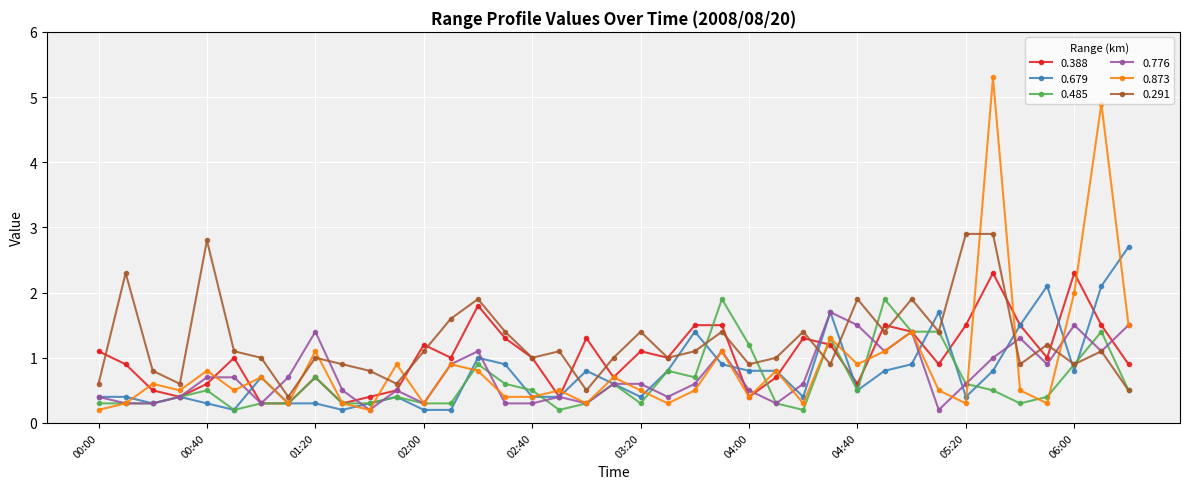

Reading left to right, extract all data points from this chart.

0.388: 1.1	0.9	0.5	0.4	0.6	1.0	0.3	0.3	0.7	0.3	0.4	0.5	1.2	1.0	1.8	1.3	1.0	0.4	1.3	0.7	1.1	1.0	1.5	1.5	0.4	0.7	1.3	1.2	0.6	1.5	1.4	0.9	1.5	2.3	1.5	1.0	2.3	1.5	0.9
0.679: 0.4	0.4	0.3	0.4	0.3	0.2	0.7	0.3	0.3	0.2	0.3	0.4	0.2	0.2	1.0	0.9	0.4	0.4	0.8	0.6	0.4	0.8	1.4	0.9	0.8	0.8	0.4	1.7	0.5	0.8	0.9	1.7	0.4	0.8	1.5	2.1	0.8	2.1	2.7
0.485: 0.3	0.3	0.3	0.4	0.5	0.2	0.3	0.3	0.7	0.3	0.3	0.4	0.3	0.3	0.9	0.6	0.5	0.2	0.3	0.6	0.3	0.8	0.7	1.9	1.2	0.3	0.2	1.3	0.5	1.9	1.4	1.4	0.6	0.5	0.3	0.4	0.9	1.4	0.5
0.776: 0.4	0.3	0.3	0.4	0.7	0.7	0.3	0.7	1.4	0.5	0.2	0.5	0.3	0.9	1.1	0.3	0.3	0.4	0.3	0.6	0.6	0.4	0.6	1.1	0.5	0.3	0.6	1.7	1.5	1.1	1.4	0.2	0.6	1.0	1.3	0.9	1.5	1.1	1.5
0.873: 0.2	0.3	0.6	0.5	0.8	0.5	0.7	0.3	1.1	0.3	0.2	0.9	0.3	0.9	0.8	0.4	0.4	0.5	0.3	0.7	0.5	0.3	0.5	1.1	0.4	0.8	0.3	1.3	0.9	1.1	1.4	0.5	0.3	5.3	0.5	0.3	2.0	4.9	1.5
0.291: 0.6	2.3	0.8	0.6	2.8	1.1	1.0	0.4	1.0	0.9	0.8	0.6	1.1	1.6	1.9	1.4	1.0	1.1	0.5	1.0	1.4	1.0	1.1	1.4	0.9	1.0	1.4	0.9	1.9	1.4	1.9	1.4	2.9	2.9	0.9	1.2	0.9	1.1	0.5